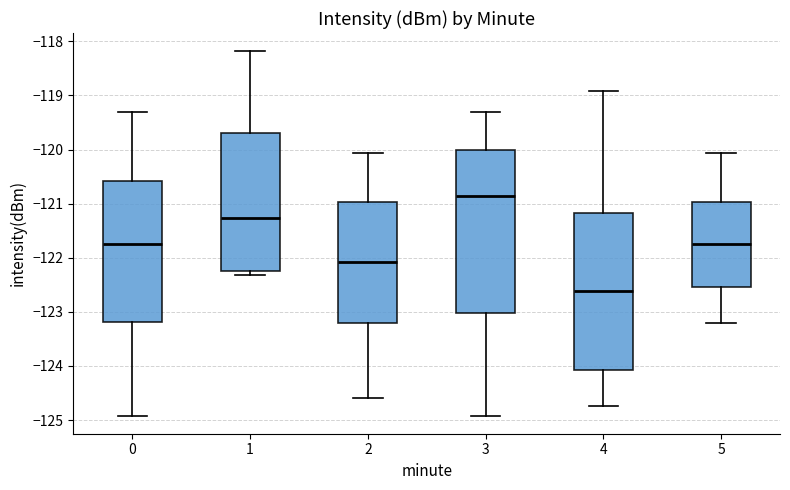

Comparing the boxes themselves (not the whiskers), which one is the tallest?

3